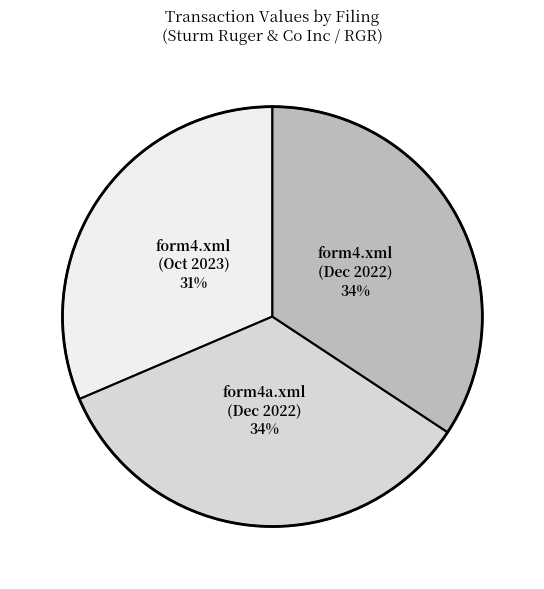

To the nearest percent, what is the difference between the largest and smallest slice percentages?

3%